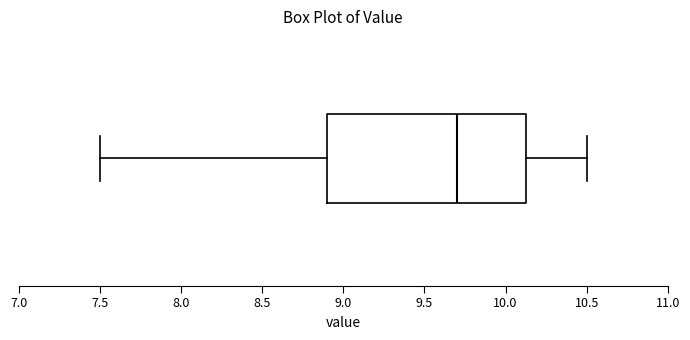

Where does the right whisker of the box end on the x-axis? The values are not printed on the chart, so give them approximately, as read against the axis.

10.50